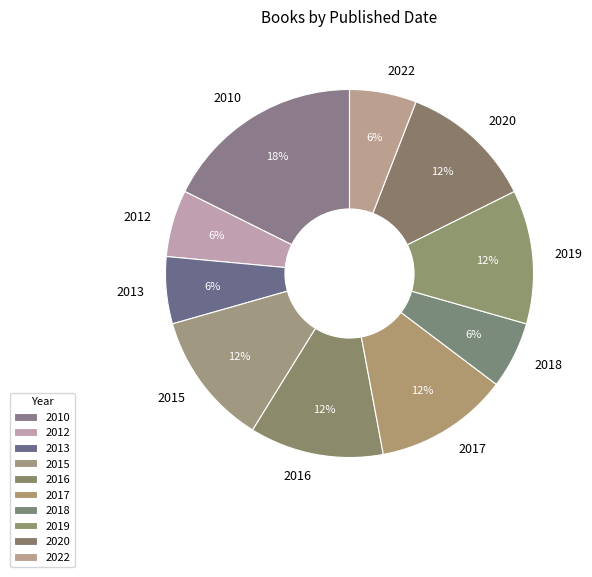

Combined, do 2010 and 2020 account for over 50%?

No